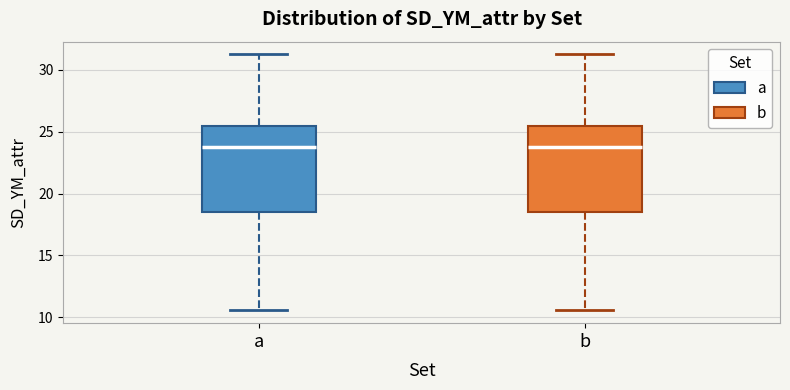

Reading left to right, read every box against the y-axis: the position of its median line, the range the box covers, and the ends of its whiskers. The values are not printed on the chart, so give them approximately, as read against the axis.

a: median 24.0, box 18.5 to 25.5, whiskers 10.5 to 31.0
b: median 24.0, box 18.5 to 25.5, whiskers 10.5 to 31.0